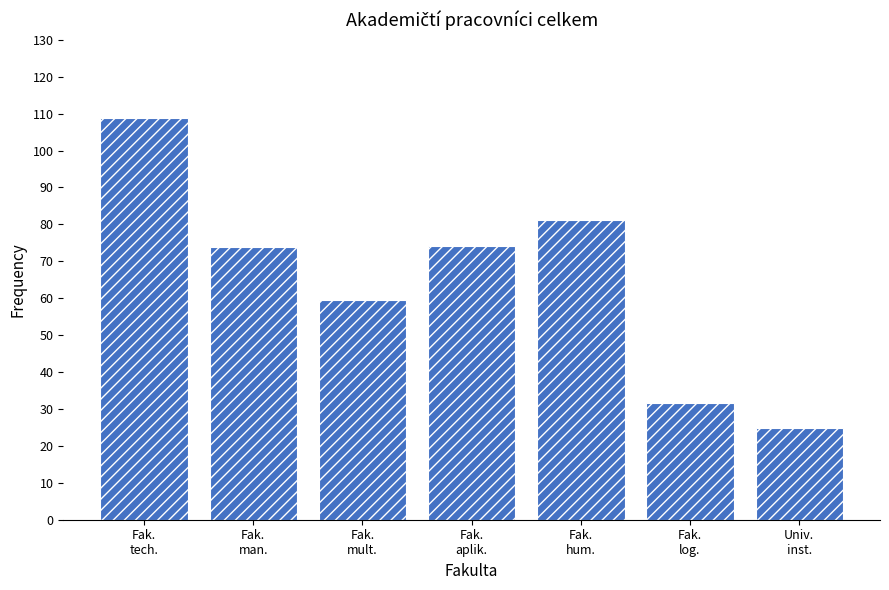

What is the value of the 6th bar from the left?

31.5